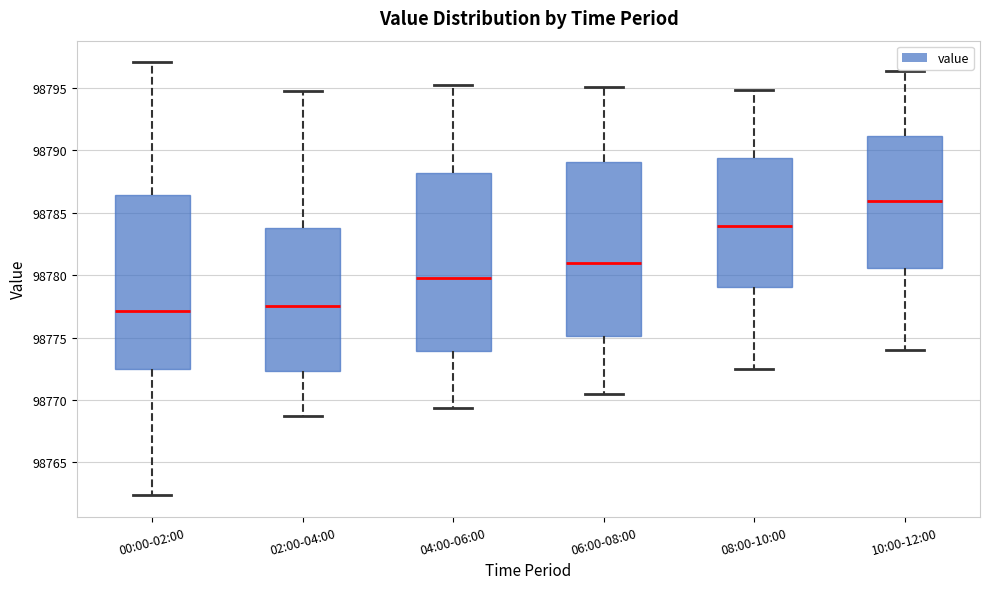

Reading left to right, read every box against the y-axis: the position of its median line, the range the box covers, and the ends of its whiskers. The values are not printed on the chart, so give them approximately, as read against the axis.

00:00-02:00: median 98777.0, box 98772.5 to 98786.5, whiskers 98762.5 to 98797.0
02:00-04:00: median 98777.5, box 98772.5 to 98783.5, whiskers 98769.0 to 98795.0
04:00-06:00: median 98780.0, box 98774.0 to 98788.0, whiskers 98769.5 to 98795.5
06:00-08:00: median 98781.0, box 98775.0 to 98789.0, whiskers 98770.5 to 98795.0
08:00-10:00: median 98784.0, box 98779.0 to 98789.5, whiskers 98772.5 to 98795.0
10:00-12:00: median 98786.0, box 98780.5 to 98791.0, whiskers 98774.0 to 98796.5